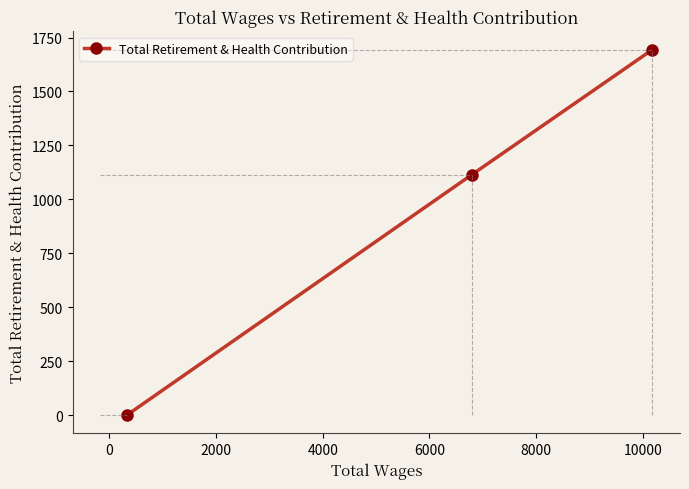

What is the average value?

936